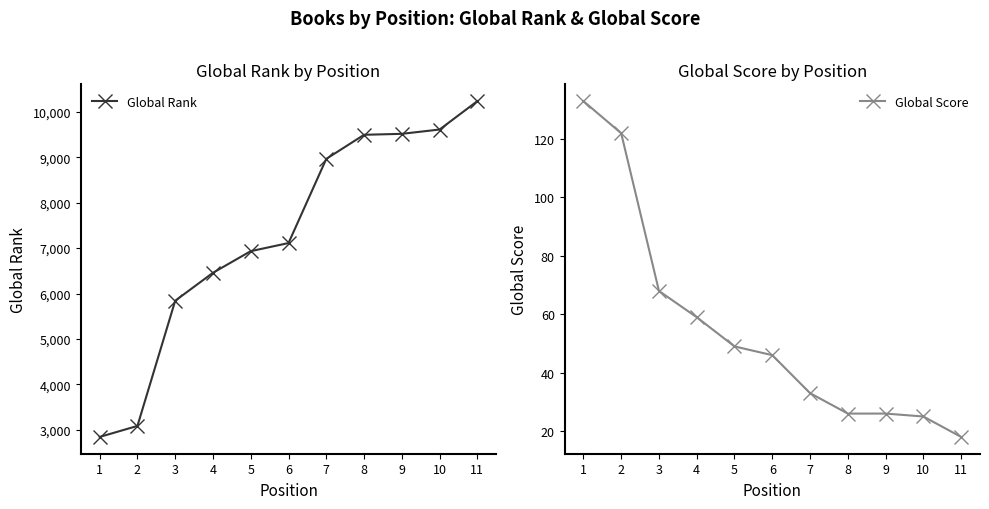

At which label is Global Rank closest to 6539?

4